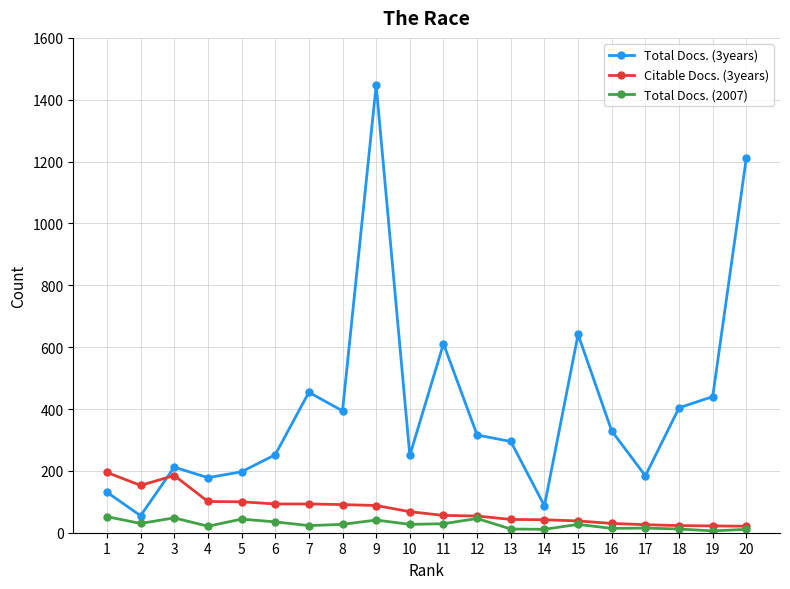

True or false: Total Docs. (2007) has more than 0 interior local peaks.

True